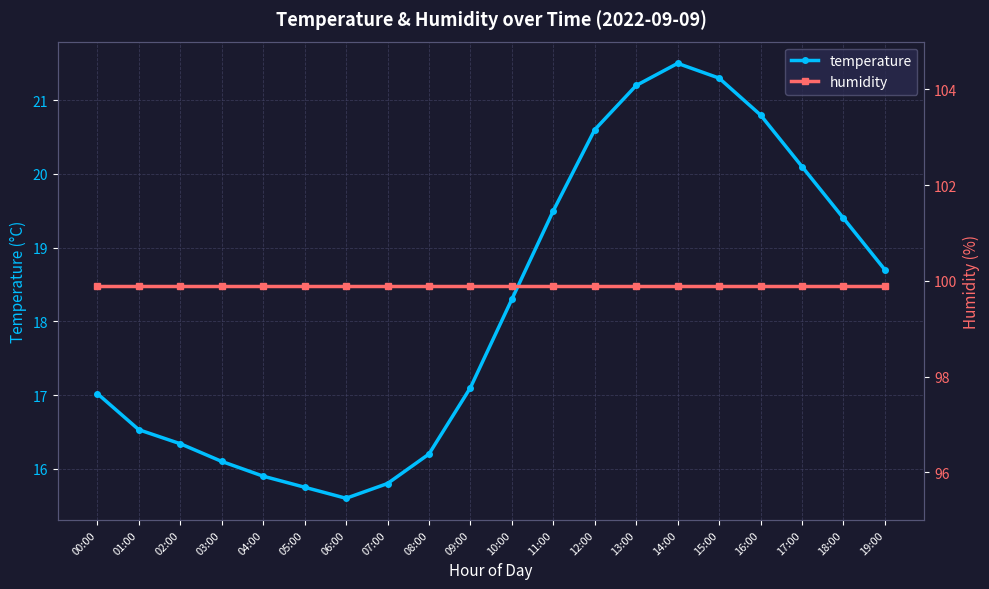

What is the label of the 13th point from the left?

12:00